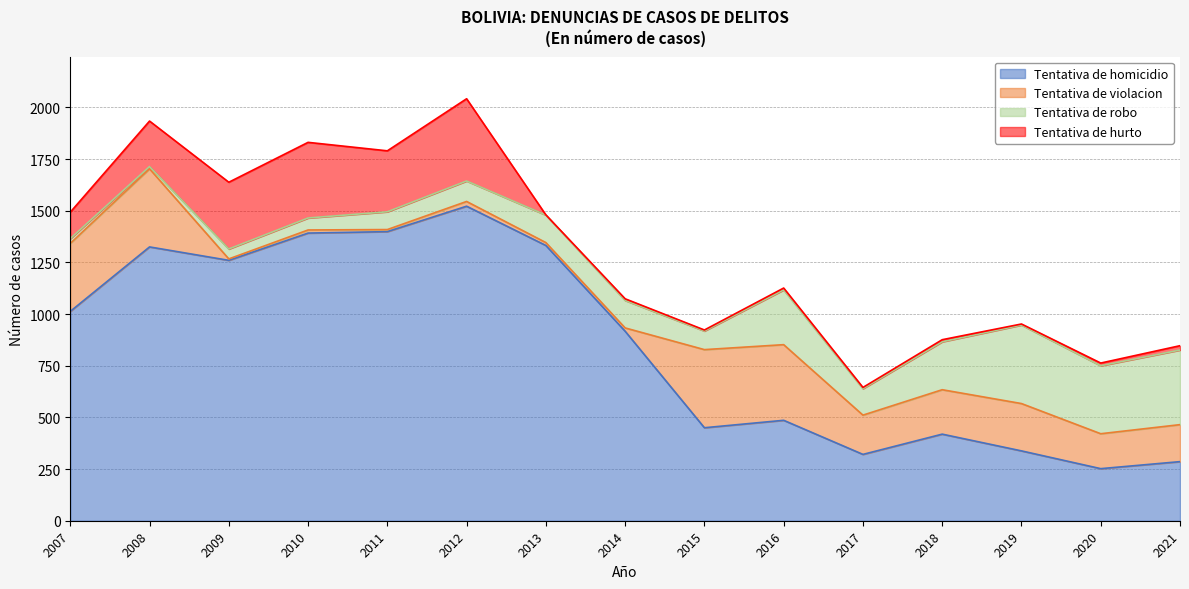

What is the lowest value of the Tentativa de homicidio series?

252